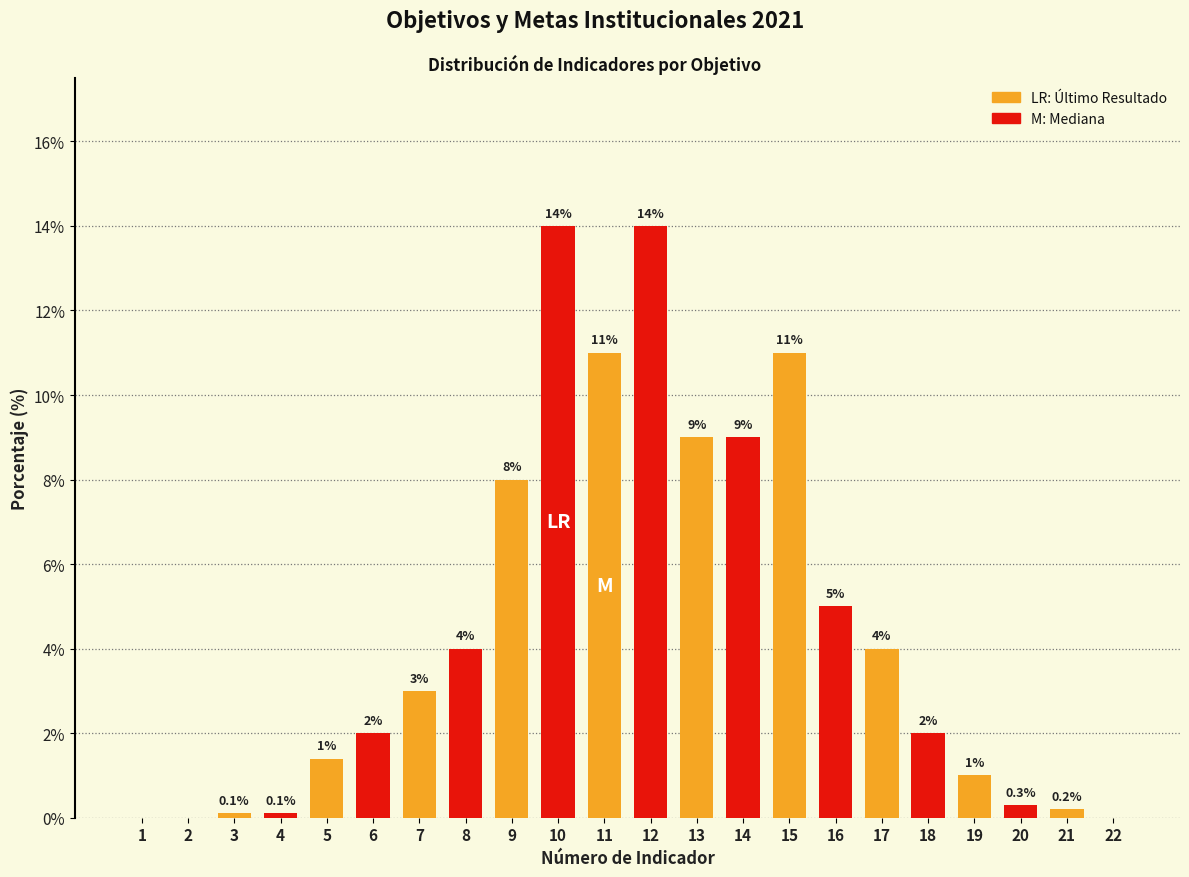

Reading left to right, what are all the values shown in this chart?

1=0.0	2=0.0	3=0.1	4=0.1	5=1.4	6=2.0	7=3.0	8=4.0	9=8.0	10=14.0	11=11.0	12=14.0	13=9.0	14=9.0	15=11.0	16=5.0	17=4.0	18=2.0	19=1.0	20=0.3	21=0.2	22=0.0